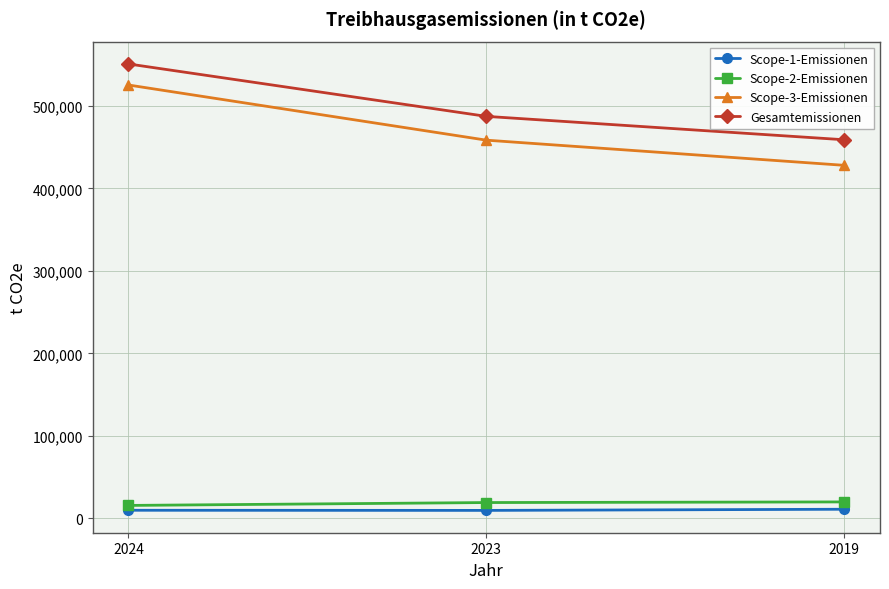

What is the total value across all series at 2023?

974504